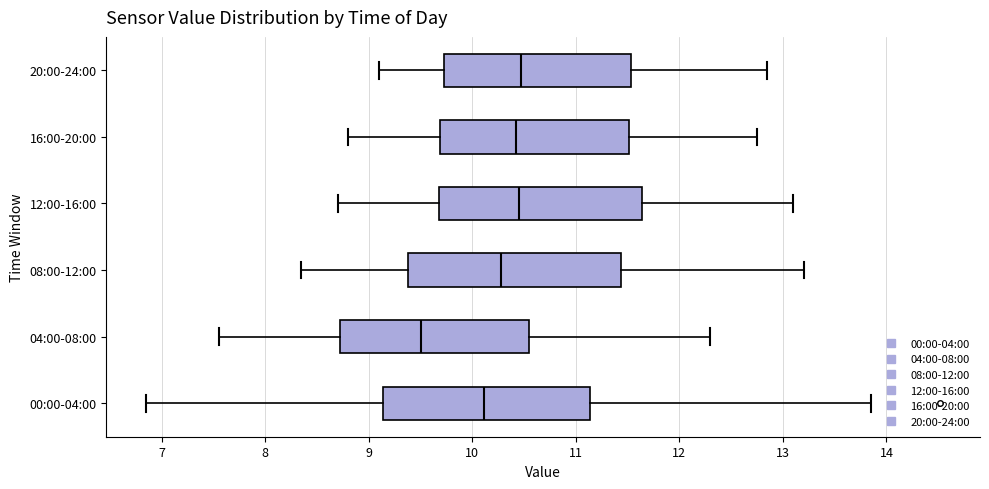

Reading bottom to top, transcribe this box plot: for each box, give where its median line is, the range the box spans, and where its two whiskers end, as read against the x-axis. The values are not printed on the chart, so give them approximately, as read against the axis.

00:00-04:00: median 10.1, box 9.1 to 11.1, whiskers 6.9 to 13.9
04:00-08:00: median 9.5, box 8.7 to 10.6, whiskers 7.6 to 12.3
08:00-12:00: median 10.3, box 9.4 to 11.4, whiskers 8.4 to 13.2
12:00-16:00: median 10.5, box 9.7 to 11.6, whiskers 8.7 to 13.1
16:00-20:00: median 10.4, box 9.7 to 11.5, whiskers 8.8 to 12.8
20:00-24:00: median 10.5, box 9.7 to 11.5, whiskers 9.1 to 12.9